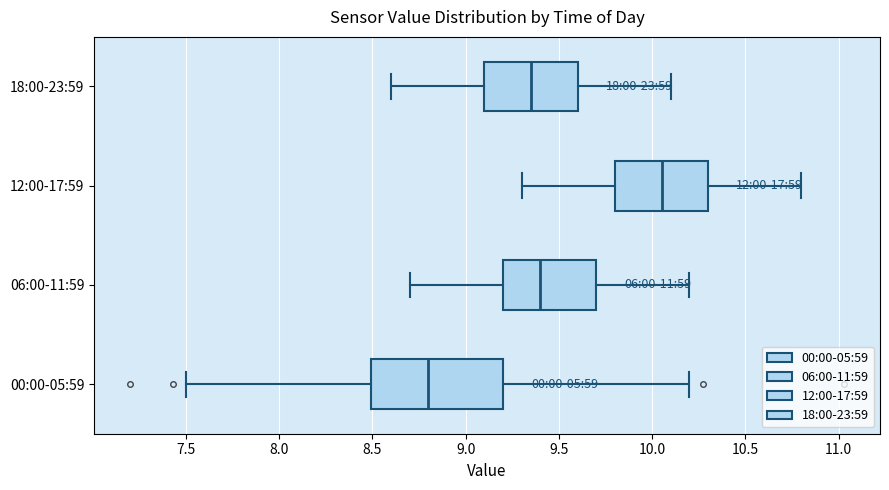

Comparing the boxes themselves (not the whiskers), which one is the widest?

00:00-05:59